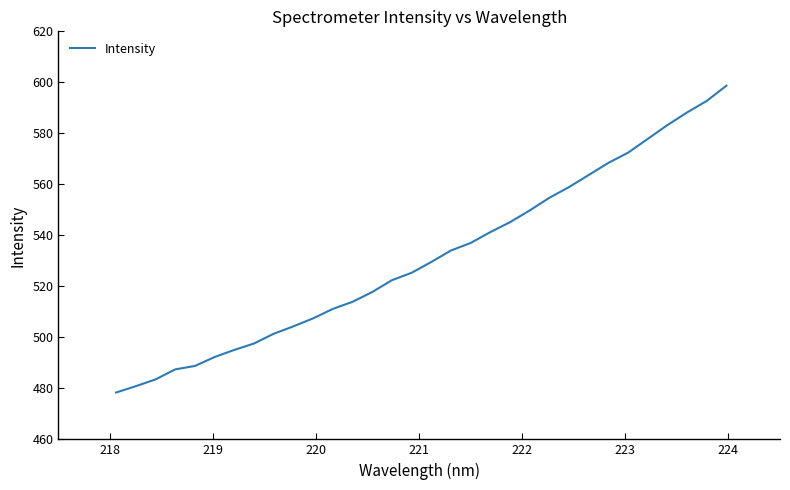

What is the greatest value displayed?

598.7